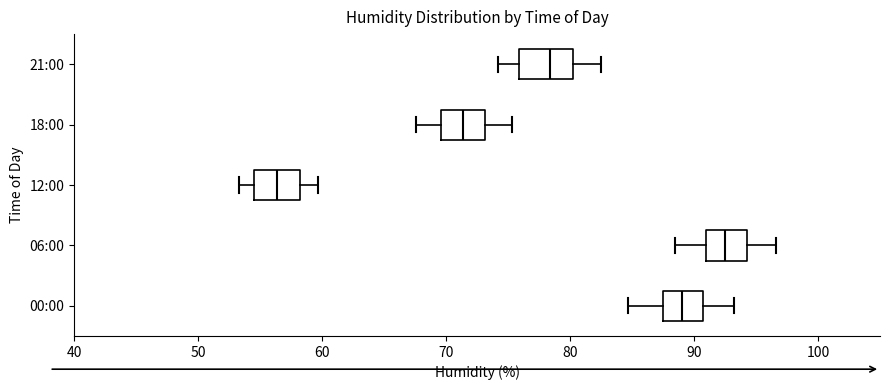

Reading bottom to top, transcribe this box plot: for each box, give where its median line is, the range the box spans, and where its two whiskers end, as read against the x-axis. The values are not printed on the chart, so give them approximately, as read against the axis.

00:00: median 89, box 88 to 91, whiskers 85 to 93
06:00: median 93, box 91 to 94, whiskers 89 to 97
12:00: median 56, box 55 to 58, whiskers 53 to 60
18:00: median 71, box 70 to 73, whiskers 68 to 75
21:00: median 78, box 76 to 80, whiskers 74 to 83